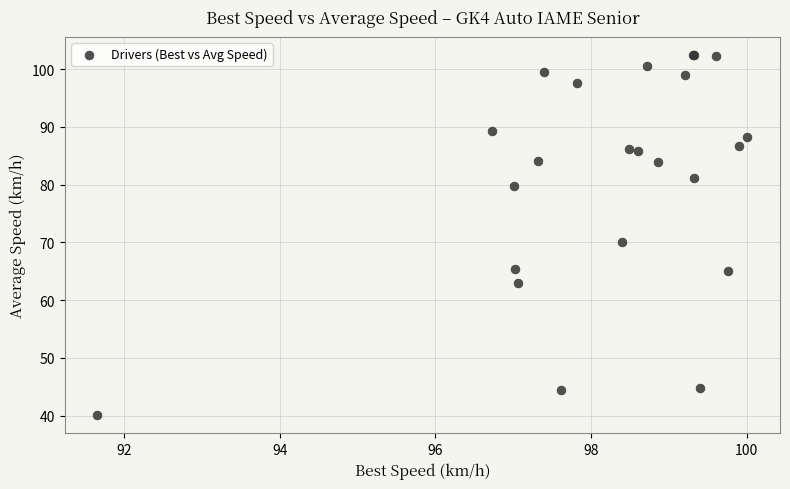

What Y value in the scatter plot is closest to 71?

70.0